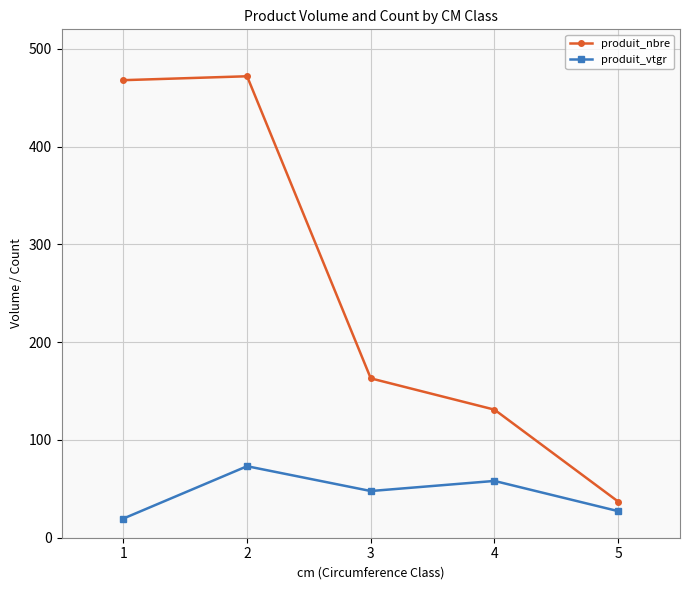

Reading right to left, what are all the values shown in this chart?

produit_nbre: 5=37.0	4=131.0	3=163.0	2=472.0	1=468.0
produit_vtgr: 5=27.2	4=58.1	3=47.8	2=73.1	1=19.6